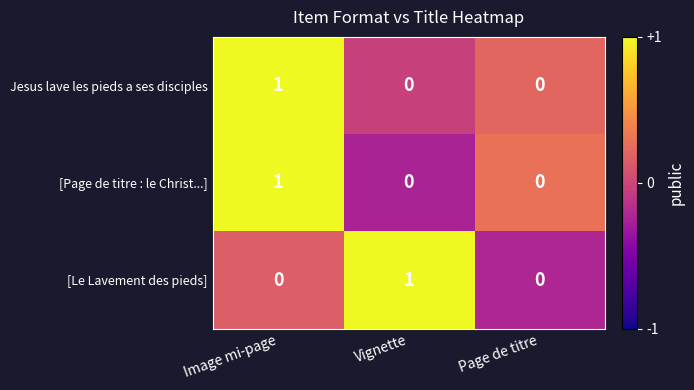

At which category is the sum across all series the highest?

Image mi-page